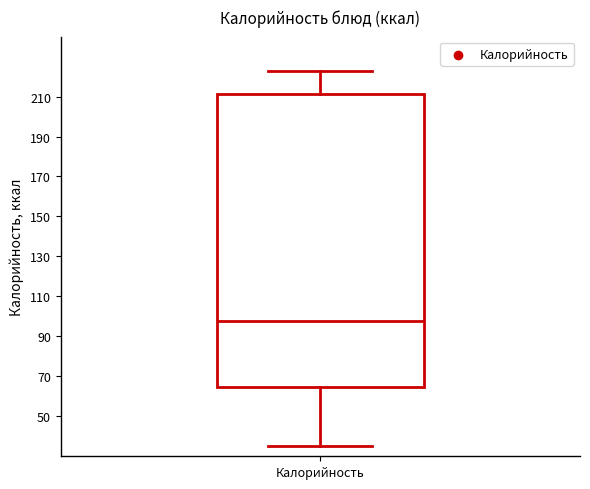

Transcribe this box plot: give where the median line is, the range the box spans, and where the two whiskers end, as read against the y-axis. The values are not printed on the chart, so give them approximately, as read against the axis.

median 98, box 64 to 212, whiskers 36 to 224